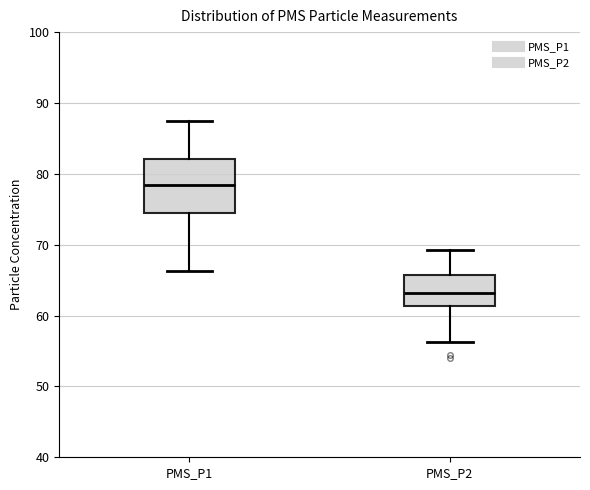

Reading left to right, transcribe this box plot: for each box, give where its median line is, the range the box spans, and where its two whiskers end, as read against the y-axis. The values are not printed on the chart, so give them approximately, as read against the axis.

PMS_P1: median 78, box 75 to 82, whiskers 66 to 88
PMS_P2: median 63, box 61 to 66, whiskers 56 to 69